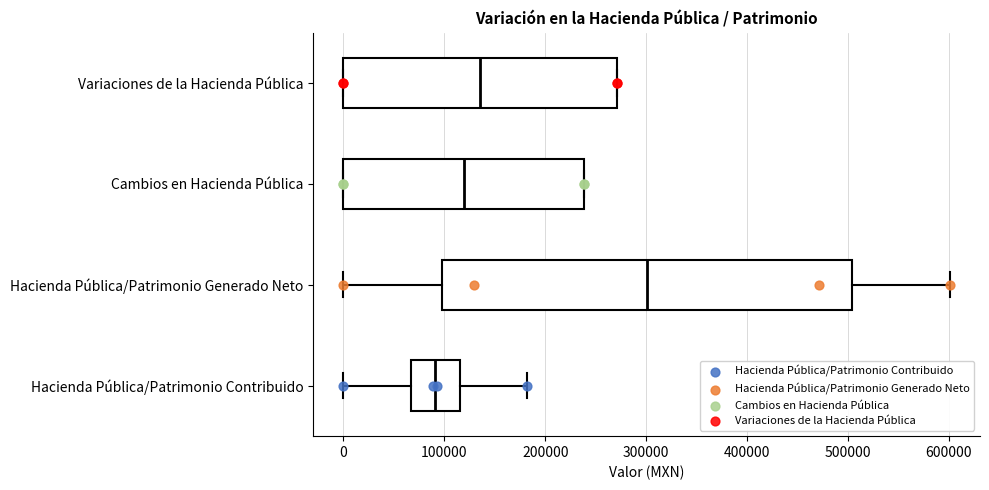

Reading bottom to top, transcribe this box plot: for each box, give where its median line is, the range the box spans, and where its two whiskers end, as read against the x-axis. The values are not printed on the chart, so give them approximately, as read against the axis.

Hacienda Pública/Patrimonio Contribuido: median 90000, box 70000 to 120000, whiskers 0 to 180000
Hacienda Pública/Patrimonio Generado Neto: median 300000, box 100000 to 500000, whiskers 0 to 600000
Cambios en Hacienda Pública: median 120000, box 0 to 240000, whiskers 0 to 240000
Variaciones de la Hacienda Pública: median 140000, box 0 to 270000, whiskers 0 to 270000